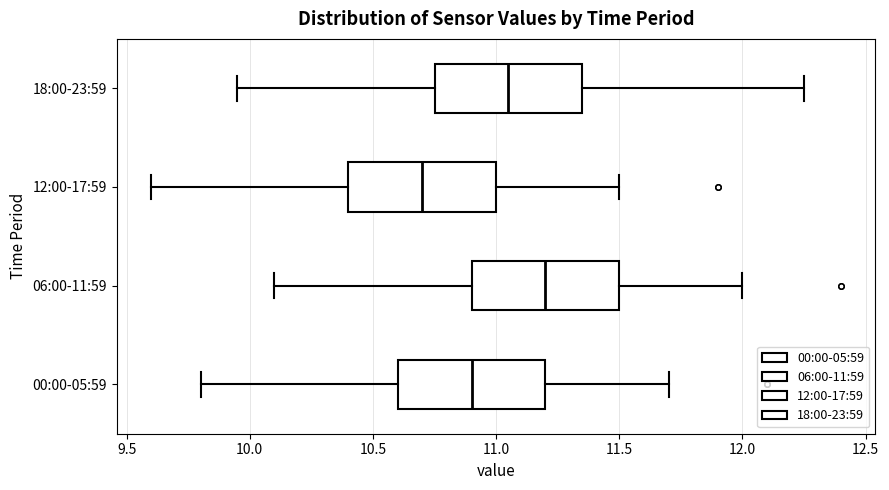

Reading bottom to top, read every box against the x-axis: the position of its median line, the range the box covers, and the ends of its whiskers. The values are not printed on the chart, so give them approximately, as read against the axis.

00:00-05:59: median 10.90, box 10.60 to 11.20, whiskers 9.80 to 11.70
06:00-11:59: median 11.20, box 10.90 to 11.50, whiskers 10.10 to 12.00
12:00-17:59: median 10.70, box 10.40 to 11.00, whiskers 9.60 to 11.50
18:00-23:59: median 11.05, box 10.75 to 11.35, whiskers 9.95 to 12.25